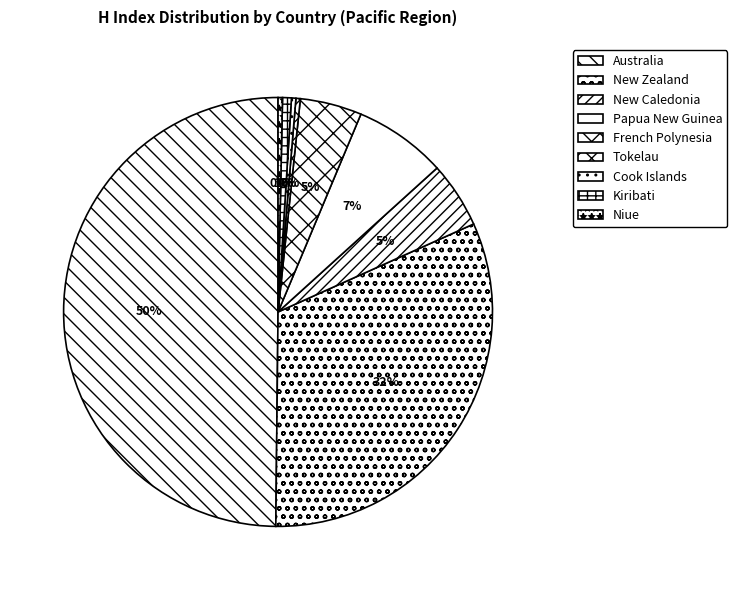

To the nearest percent, what is the average slice percentage?

11%